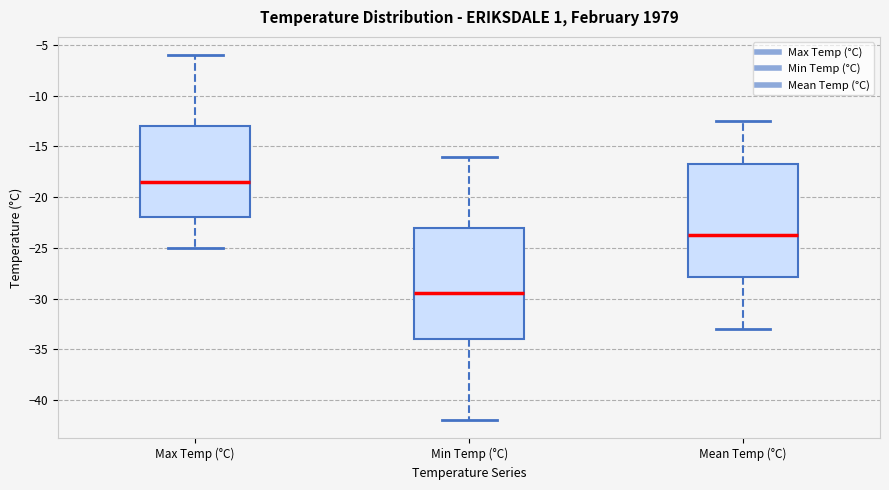

Reading left to right, read every box against the y-axis: the position of its median line, the range the box covers, and the ends of its whiskers. The values are not printed on the chart, so give them approximately, as read against the axis.

Max Temp (°C): median -18.5, box -22.0 to -13.0, whiskers -25.0 to -6.0
Min Temp (°C): median -29.5, box -34.0 to -23.0, whiskers -42.0 to -16.0
Mean Temp (°C): median -23.5, box -28.0 to -16.5, whiskers -33.0 to -12.5